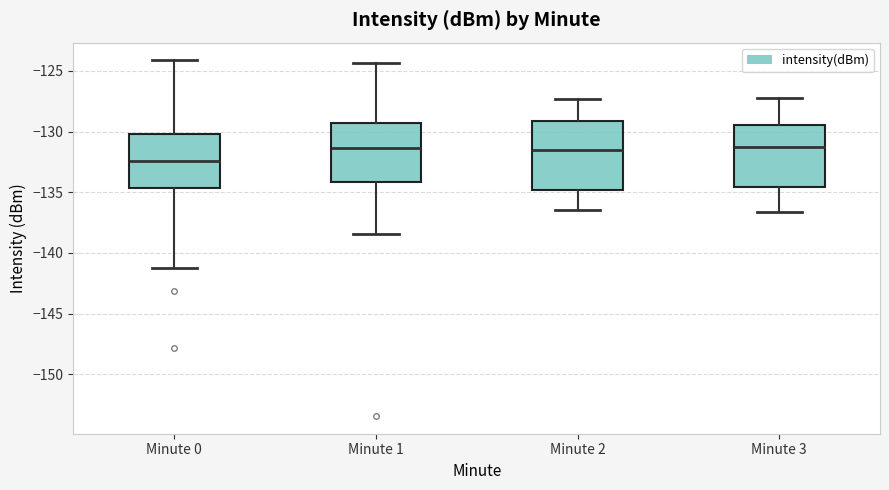

Reading left to right, read every box against the y-axis: the position of its median line, the range the box covers, and the ends of its whiskers. The values are not printed on the chart, so give them approximately, as read against the axis.

Minute 0: median -132.5, box -134.5 to -130.0, whiskers -141.5 to -124.0
Minute 1: median -131.5, box -134.0 to -129.5, whiskers -138.5 to -124.5
Minute 2: median -131.5, box -135.0 to -129.0, whiskers -136.5 to -127.5
Minute 3: median -131.0, box -134.5 to -129.5, whiskers -136.5 to -127.0